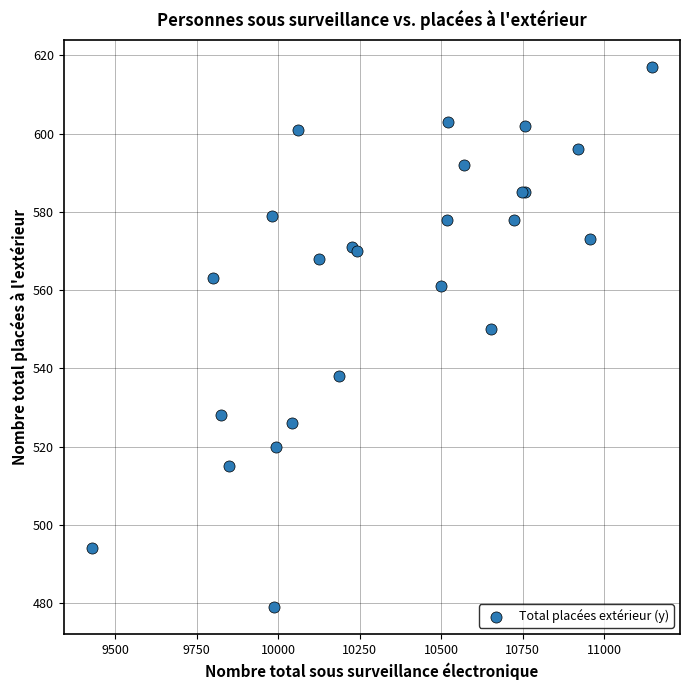

What Y value in the scatter plot is closest to 548?

550